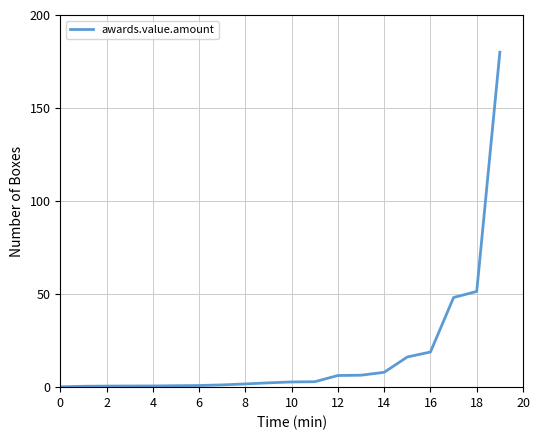

What is the sum of all values?

350.6